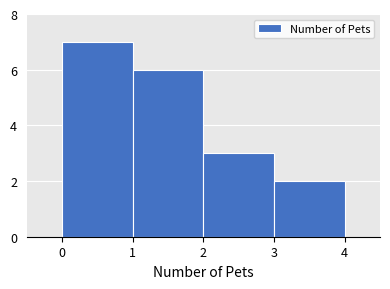

Reading left to right, list every bar in this chart as the range it spans on the x-axis followed by its height. The values are not printed on the chart, so give them approximately, as read against the axis.

0 to 1: 7
1 to 2: 6
2 to 3: 3
3 to 4: 2